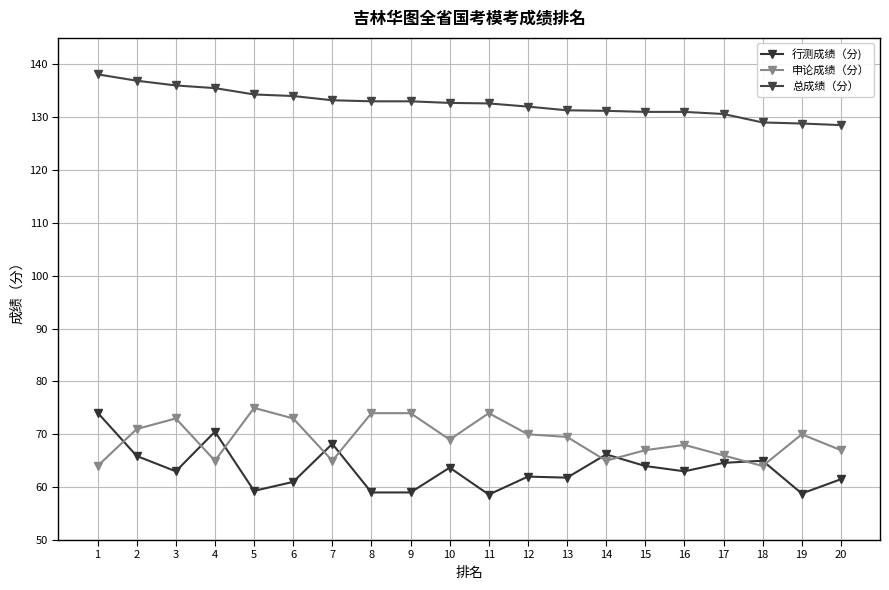

At which label does 申论成绩（分） first exceed 69?

2